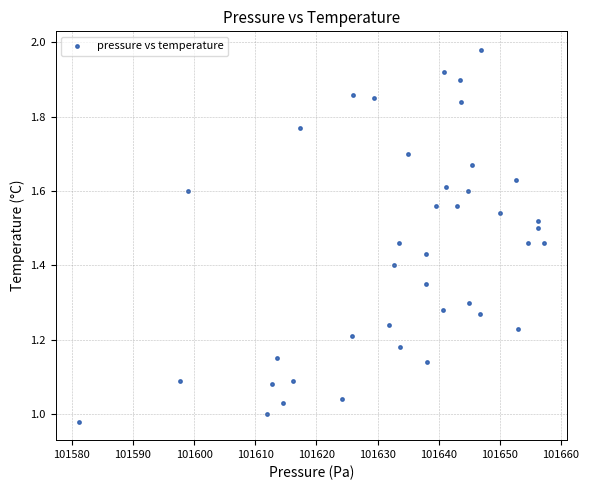

What is the range of X values (max minus min)?

76.1